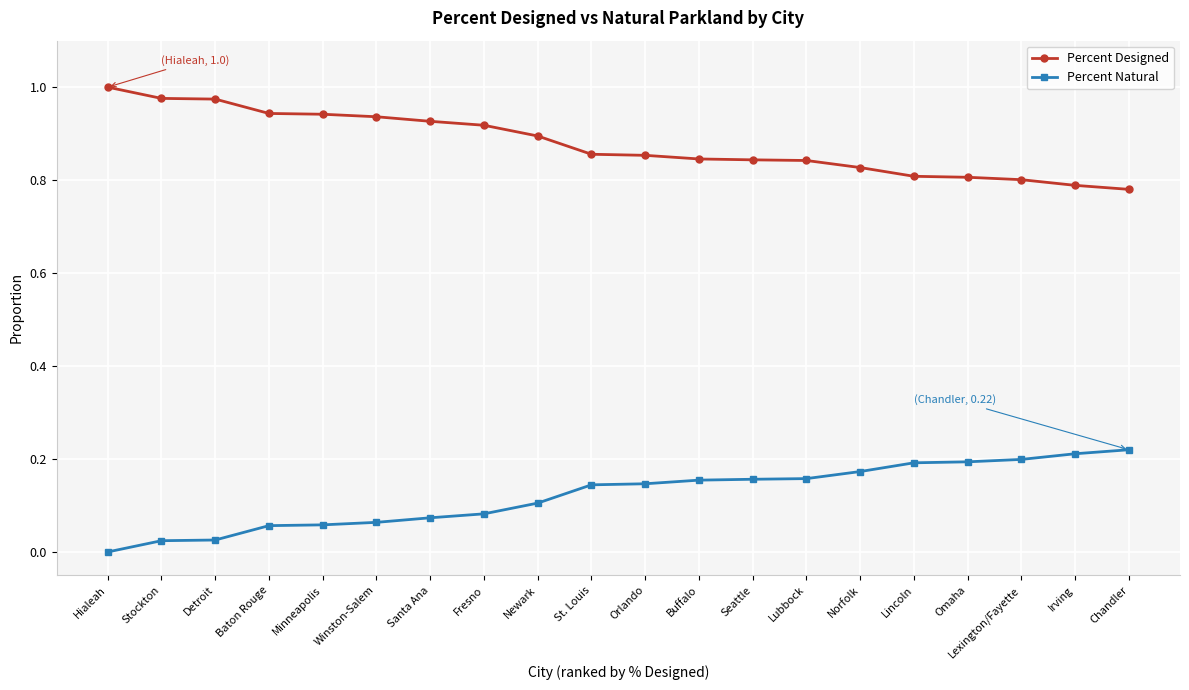

What is the label of the 16th point from the left?

Lincoln